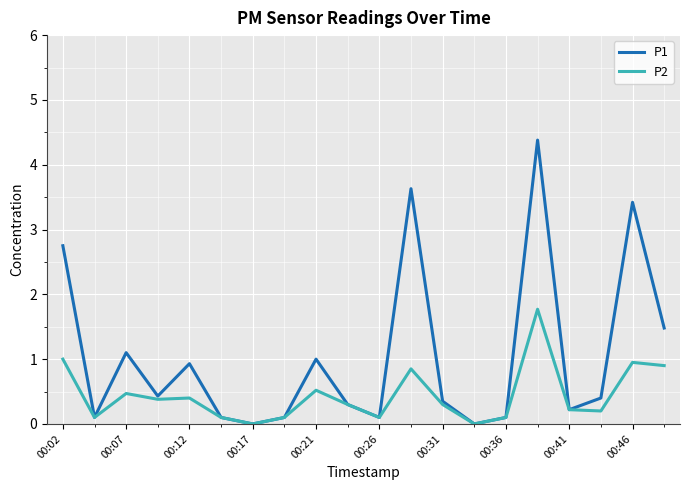

How many lines are shown in the chart?

2